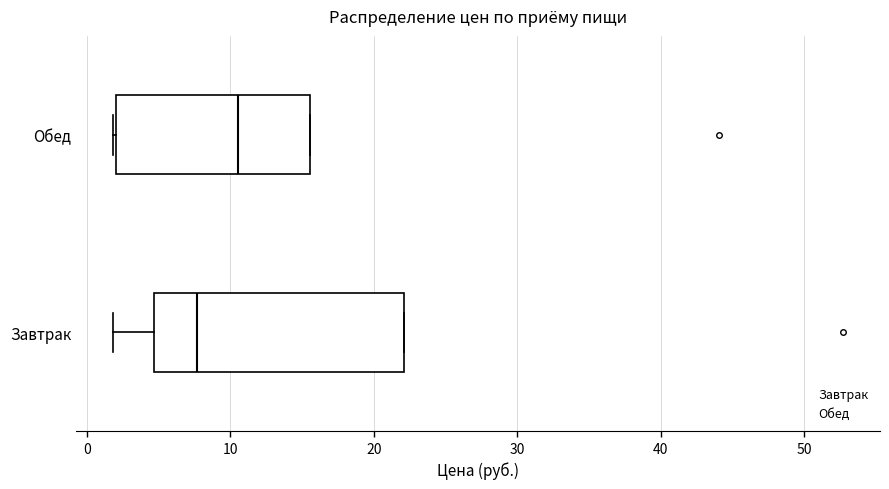

Which box has the furthest to the right median line?

Обед